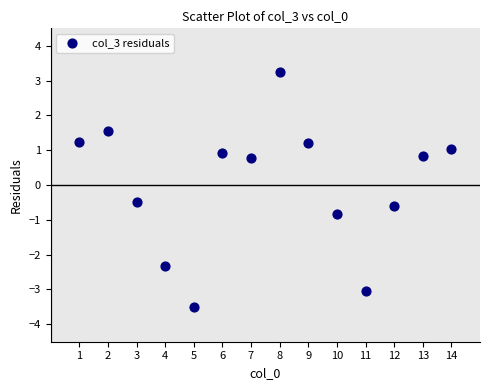

What Y value in the scatter plot is closest to 0?

-0.5